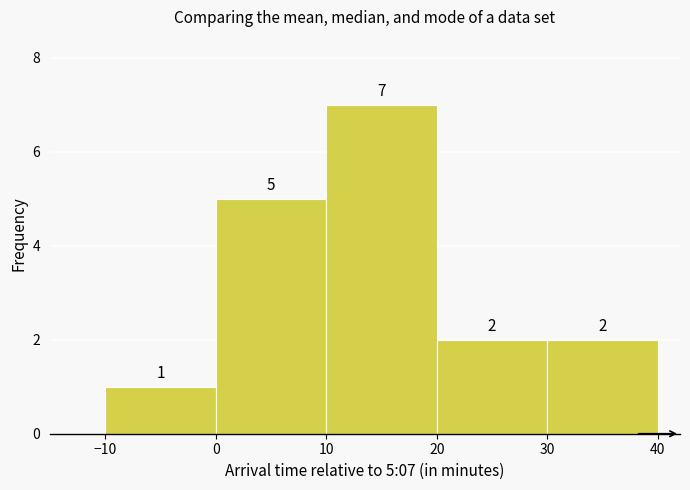

Which range on the x-axis has the tallest bar?

10 to 20